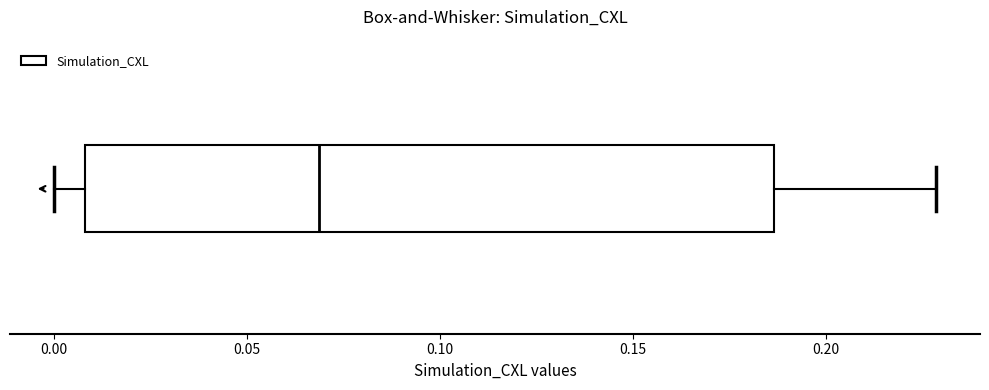

Transcribe this box plot: give where the median line is, the range the box spans, and where the two whiskers end, as read against the x-axis. The values are not printed on the chart, so give them approximately, as read against the axis.

median 0.070, box 0.010 to 0.185, whiskers 0.000 to 0.230